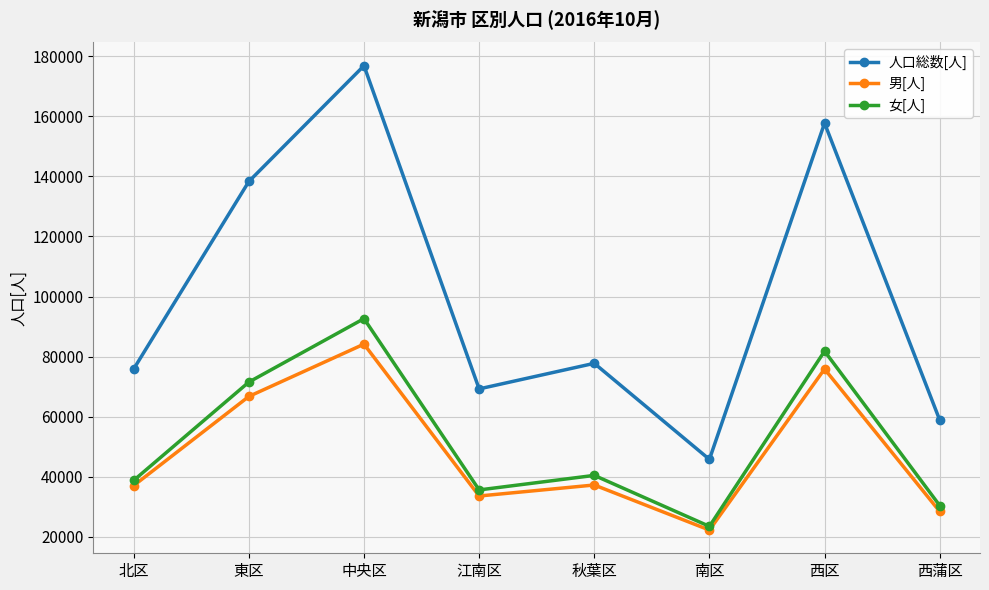

Count the number of categories in the chart.

8